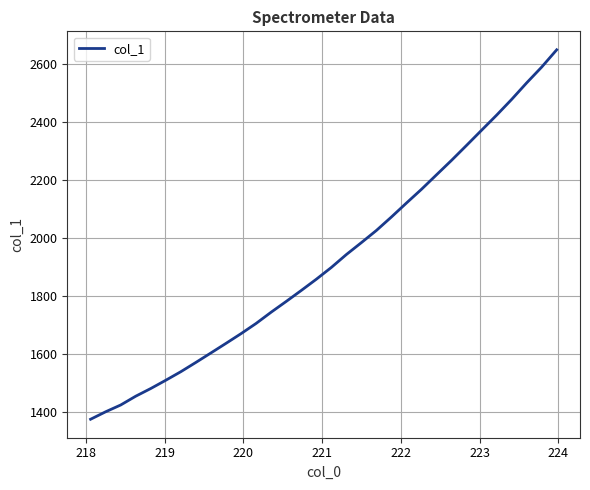

What is the greatest value displayed?

2649.2